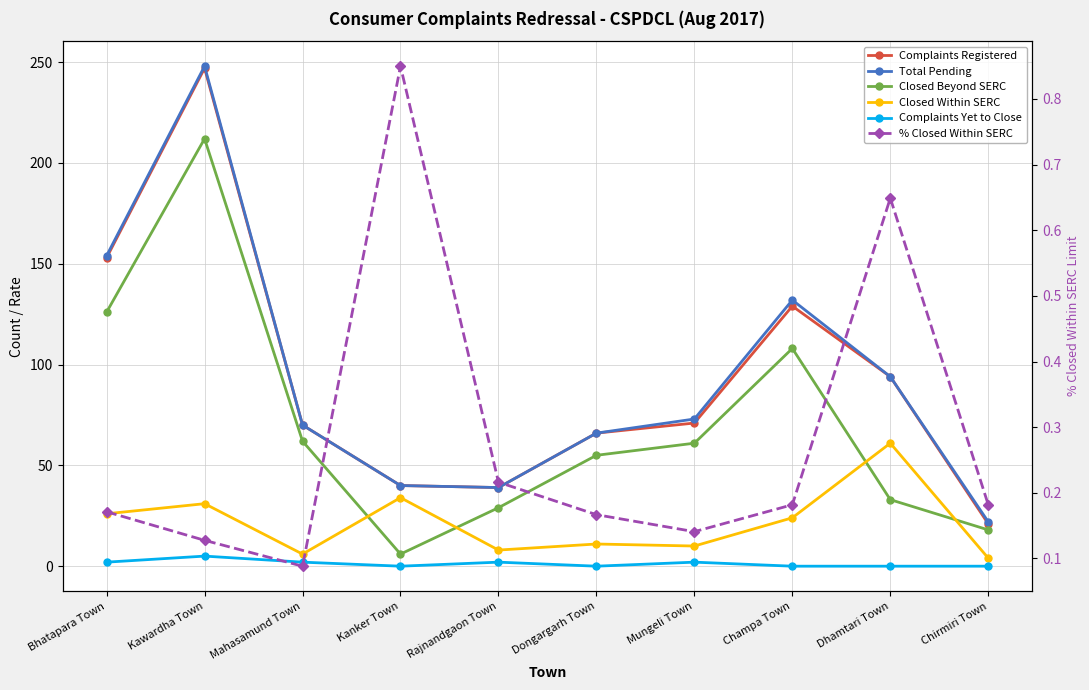

The Closed Within SERC series shows 43.3 at Bhatapara Town. True or false?

False